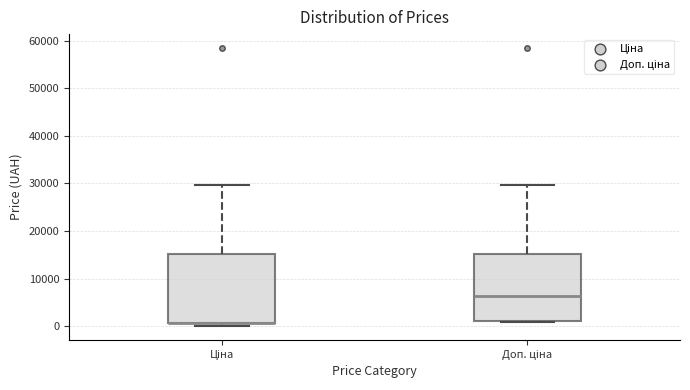

Reading left to right, read every box against the y-axis: the position of its median line, the range the box covers, and the ends of its whiskers. The values are not printed on the chart, so give them approximately, as read against the axis.

Ціна: median 1000 (drawn on the box's lower edge), box 1000 to 15000, whiskers 0 to 30000
Доп. ціна: median 6000, box 1000 to 15000, whiskers 1000 to 30000